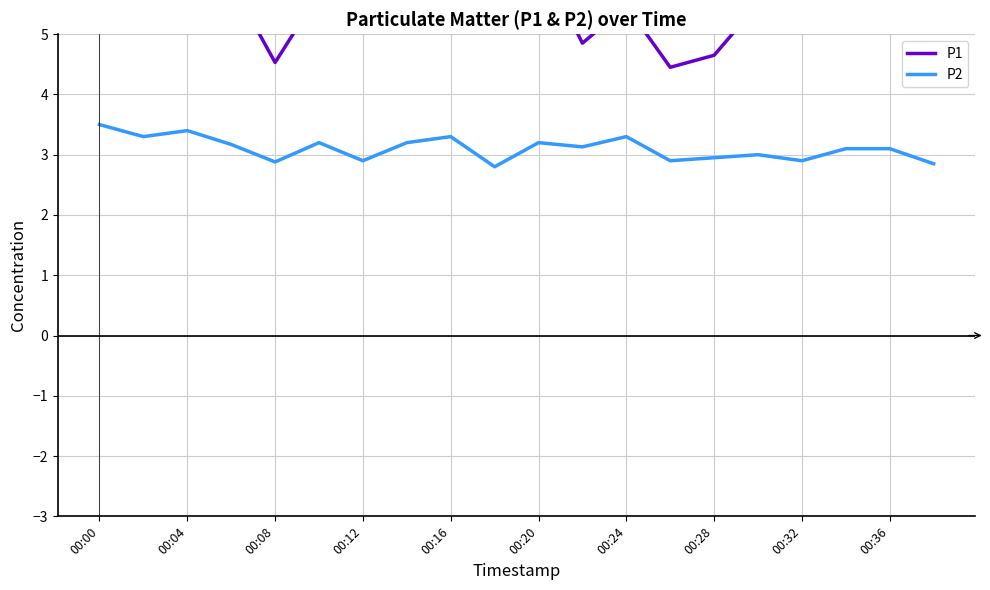

At how many categories does at least one series exceed 4?

20